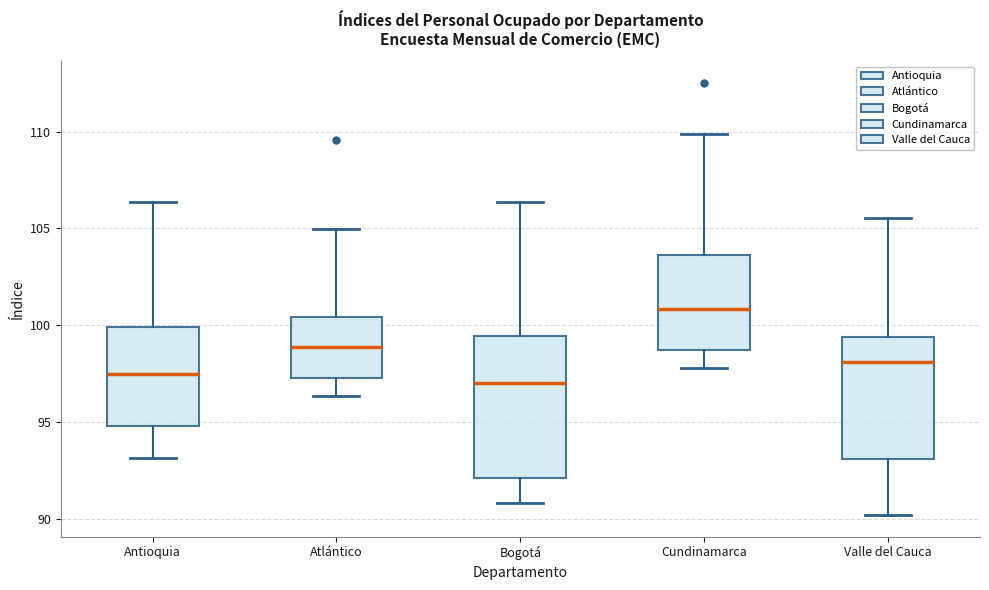

Which box's median line is the highest?

Cundinamarca